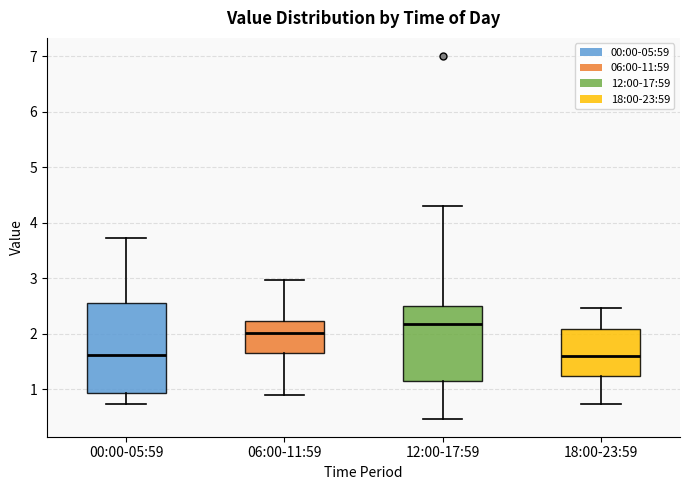

Reading left to right, transcribe this box plot: for each box, give where its median line is, the range the box spans, and where its two whiskers end, as read against the y-axis. The values are not printed on the chart, so give them approximately, as read against the axis.

00:00-05:59: median 1.6, box 0.9 to 2.6, whiskers 0.7 to 3.7
06:00-11:59: median 2.0, box 1.6 to 2.2, whiskers 0.9 to 3.0
12:00-17:59: median 2.2, box 1.1 to 2.5, whiskers 0.5 to 4.3
18:00-23:59: median 1.6, box 1.2 to 2.1, whiskers 0.7 to 2.5